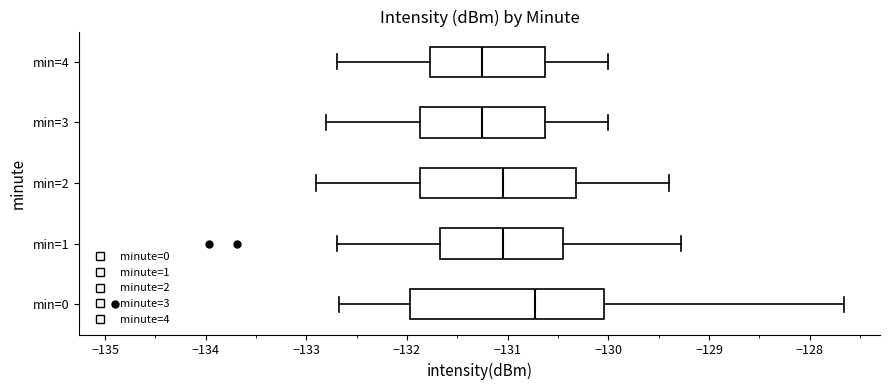

Where is the left edge of the box for min=4 on the x-axis? The values are not printed on the chart, so give them approximately, as read against the axis.

-131.8